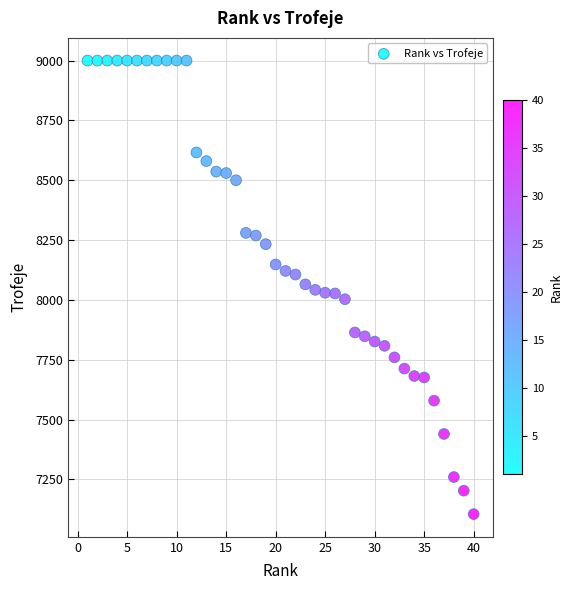

What is the range of Y values (max minus min)?

1895